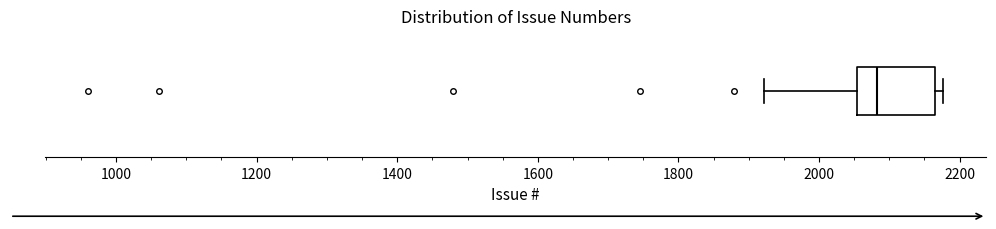

Transcribe this box plot: give where the median line is, the range the box spans, and where the two whiskers end, as read against the x-axis. The values are not printed on the chart, so give them approximately, as read against the axis.

median 2080, box 2060 to 2160, whiskers 1920 to 2180